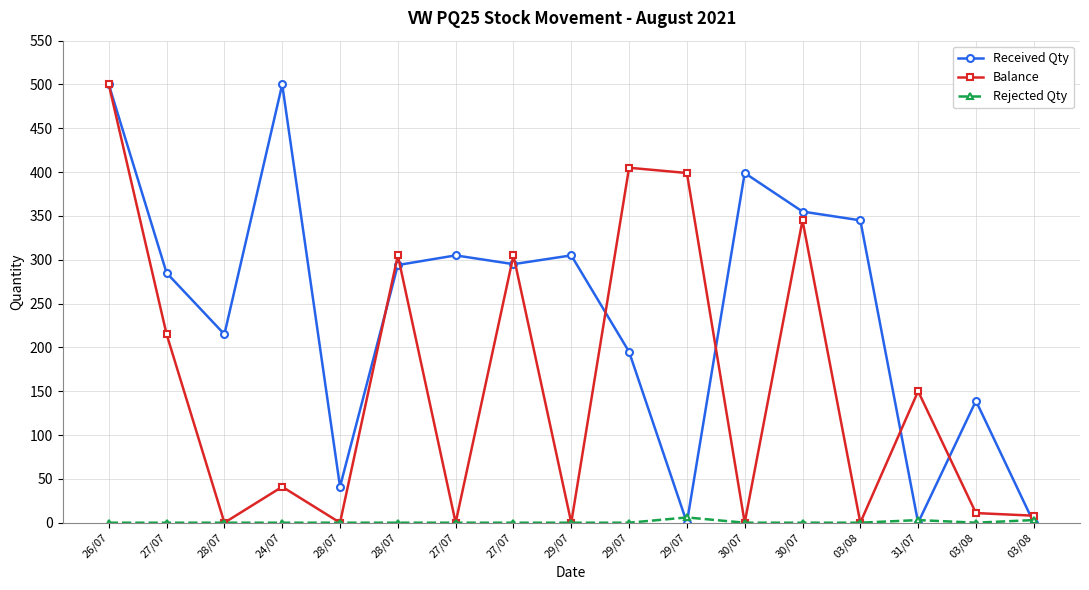

How many distinct data groups are displayed?

3